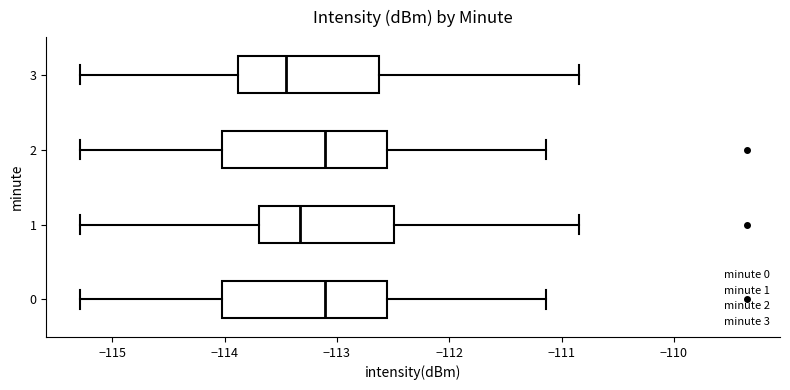

Where is the left edge of the box at y = 1 on the x-axis? The values are not printed on the chart, so give them approximately, as read against the axis.

-113.7